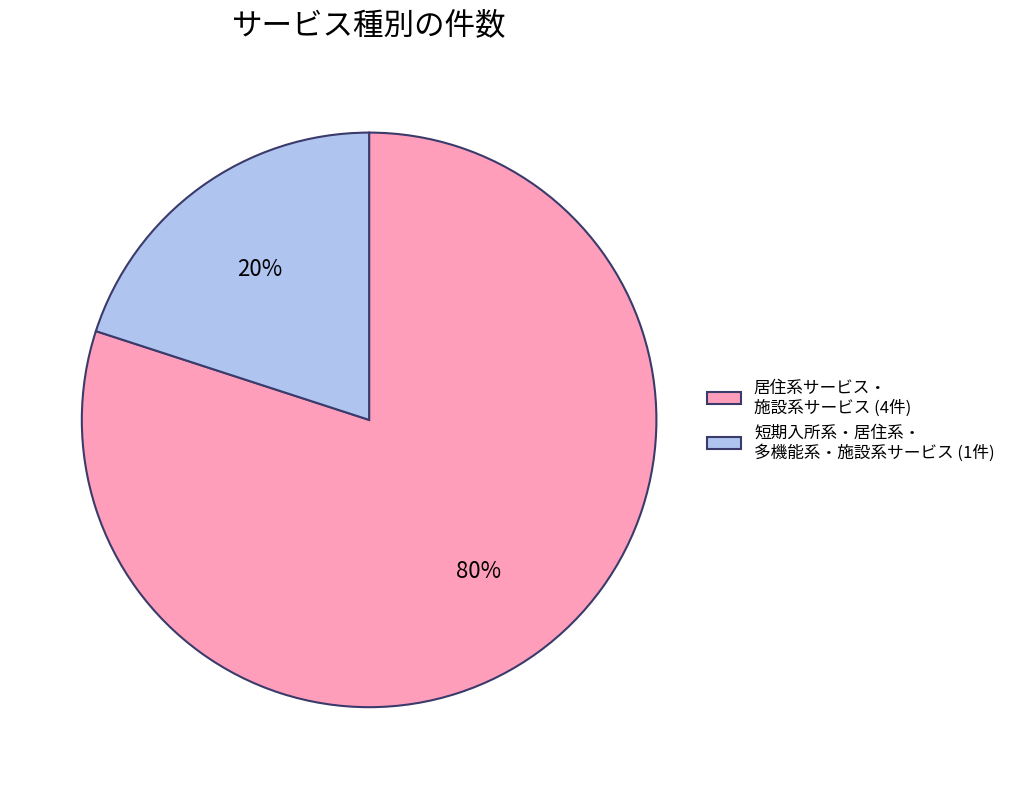

To the nearest percent, what is the difference between the largest and smallest slice percentages?

60%